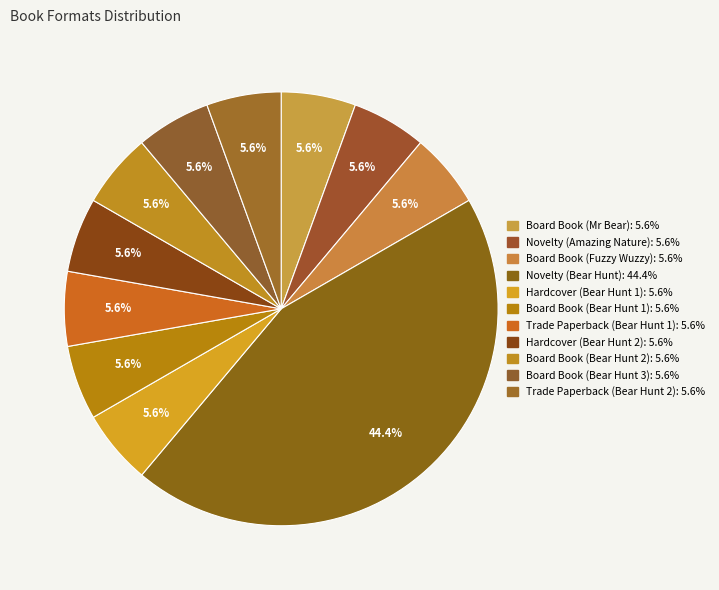

Is the sum of Trade Paperback (Bear Hunt 2) and Hardcover (Bear Hunt 1) greater than half?

No